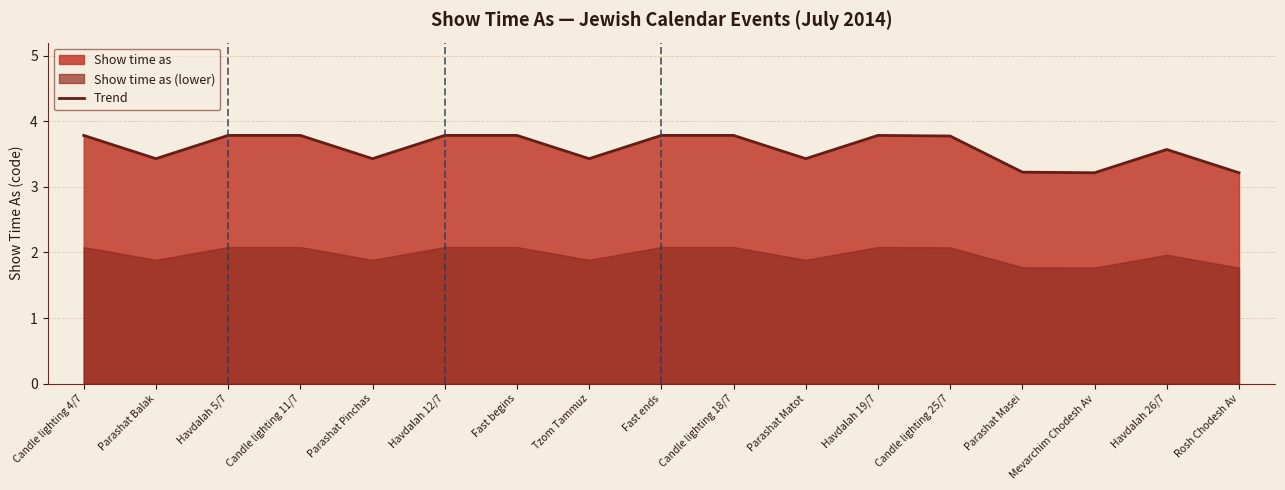

What is the label of the 5th point from the right?

Candle lighting 25/7